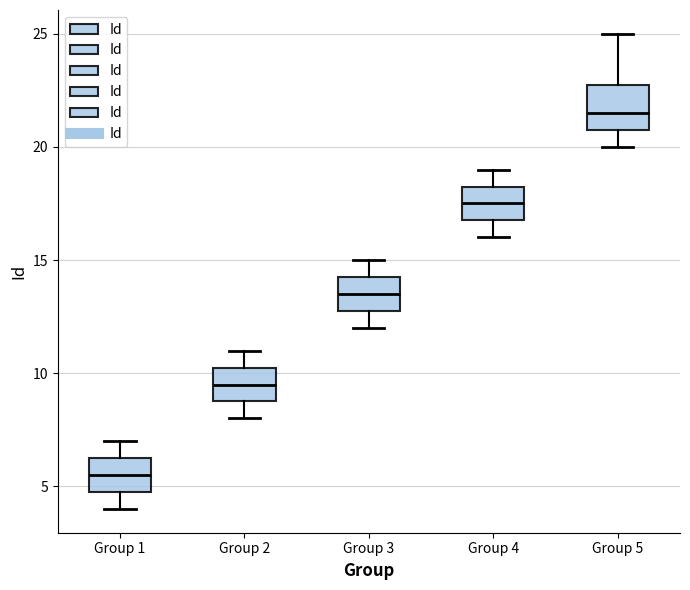

Reading left to right, read every box against the y-axis: the position of its median line, the range the box covers, and the ends of its whiskers. The values are not printed on the chart, so give them approximately, as read against the axis.

Group 1: median 5.5, box 5.0 to 6.5, whiskers 4.0 to 7.0
Group 2: median 9.5, box 9.0 to 10.5, whiskers 8.0 to 11.0
Group 3: median 13.5, box 13.0 to 14.5, whiskers 12.0 to 15.0
Group 4: median 17.5, box 17.0 to 18.5, whiskers 16.0 to 19.0
Group 5: median 21.5, box 21.0 to 23.0, whiskers 20.0 to 25.0